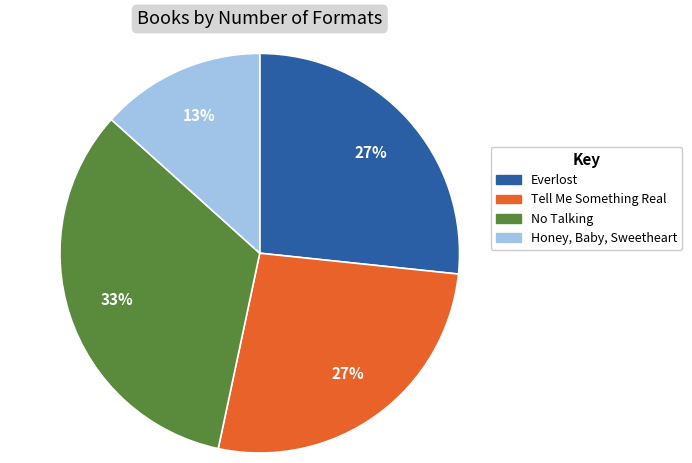

Is the sum of Honey, Baby, Sweetheart and No Talking greater than half?

No